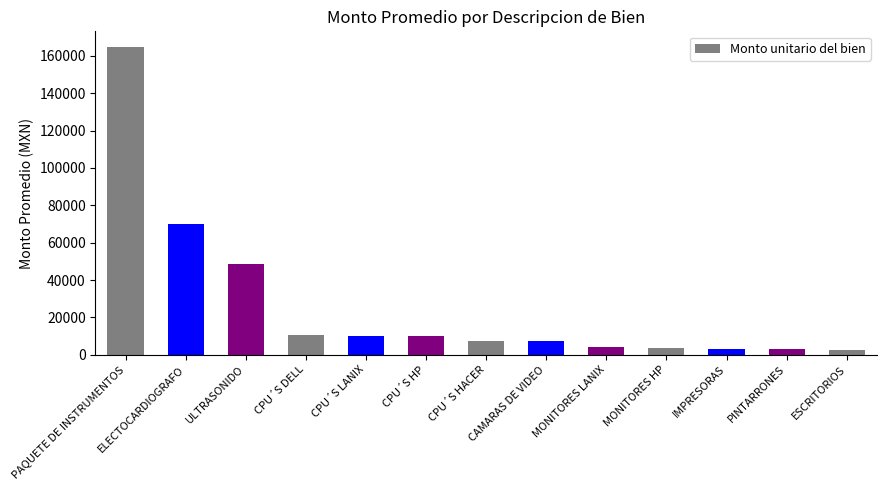

The value at CPU´S HACER is 7575.0. True or false?

True